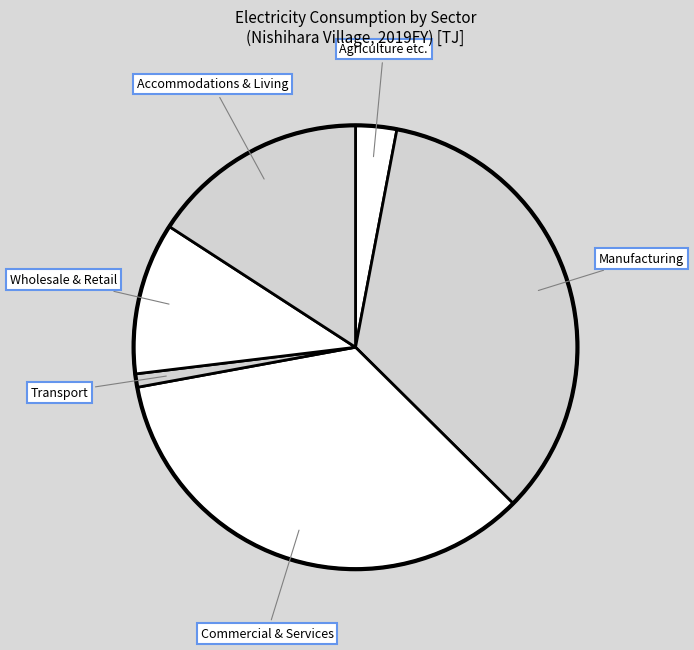

Does any single category account for the majority?

No